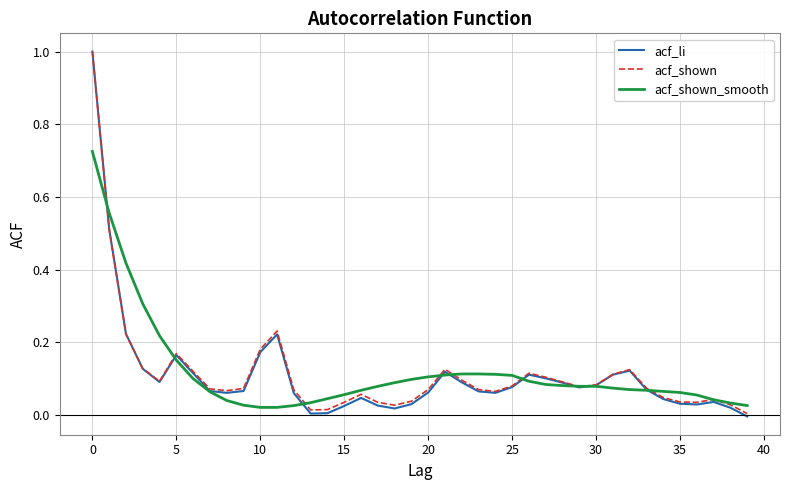

What is the highest value of the acf_shown series?

1.0